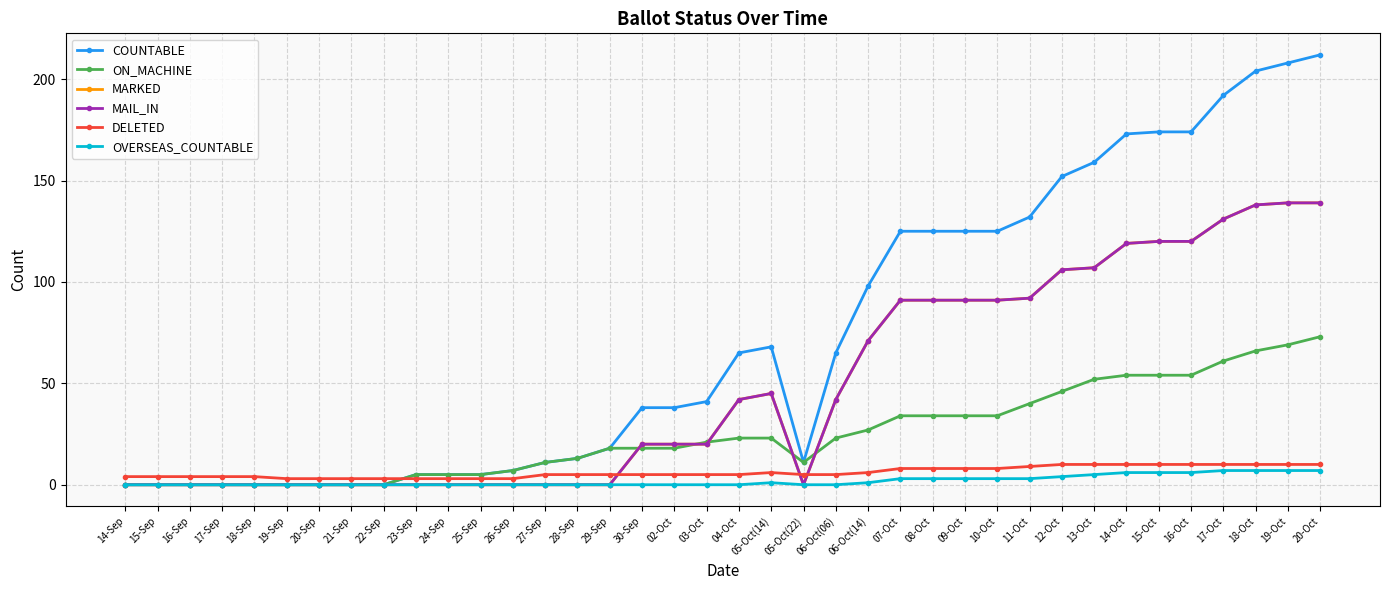

True or false: COUNTABLE has a value of -102 at 17-Sep.

False